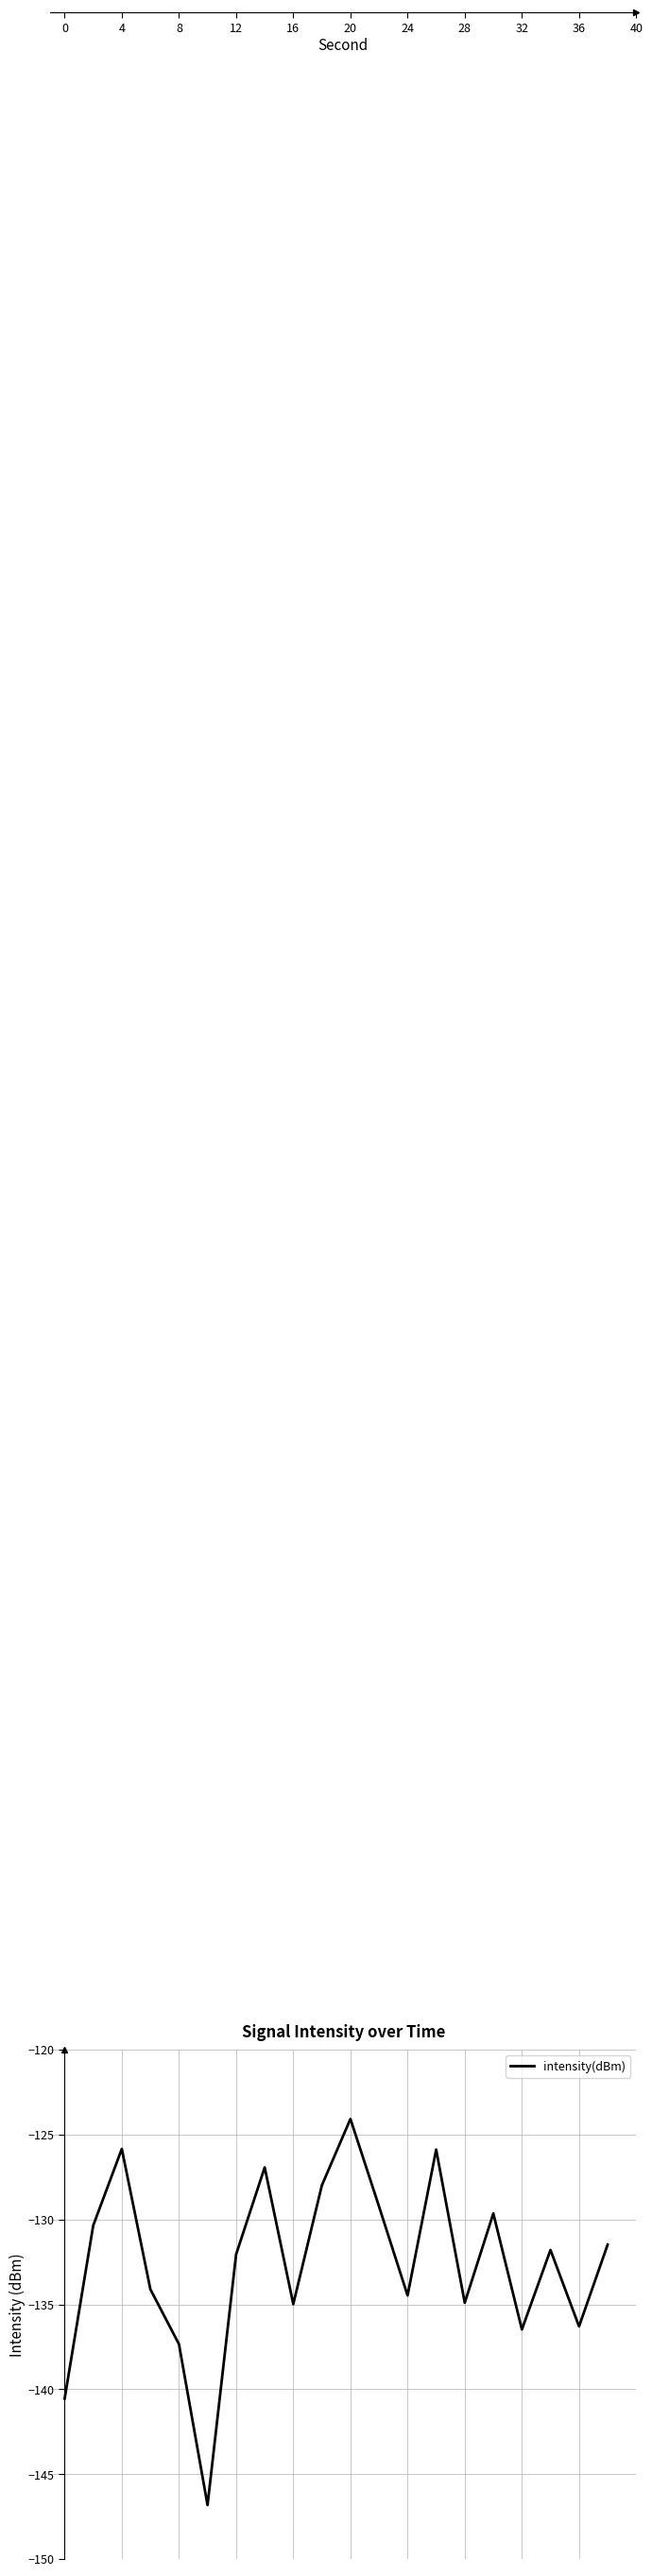

What is the minimum value shown in the chart?

-146.8